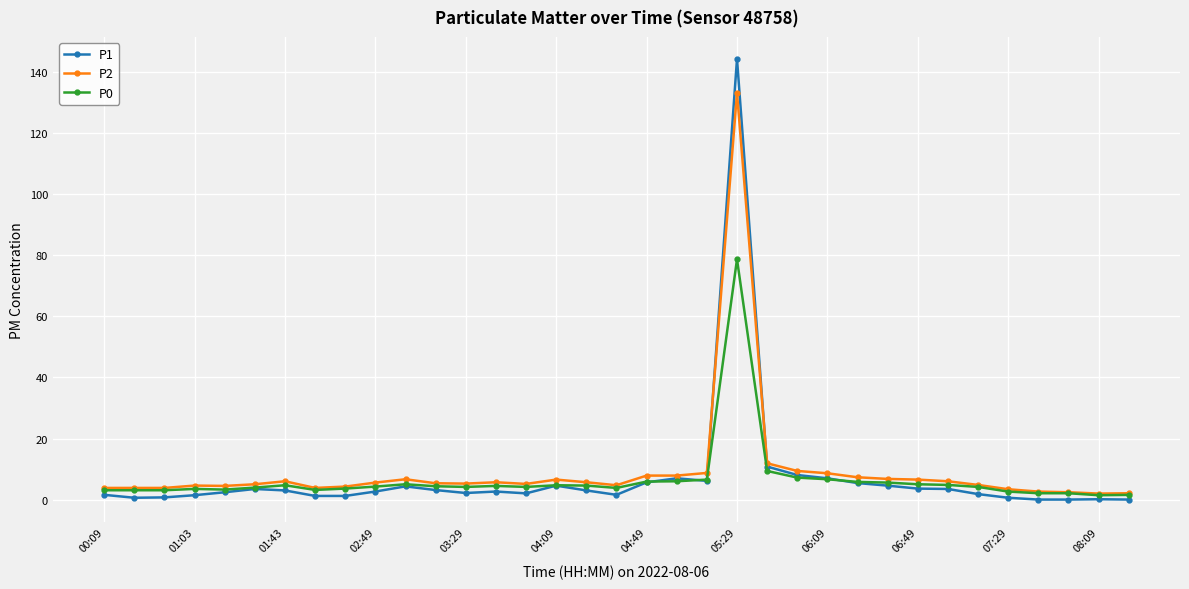

What is the value of the P0 point at the 25th from the left?

6.7